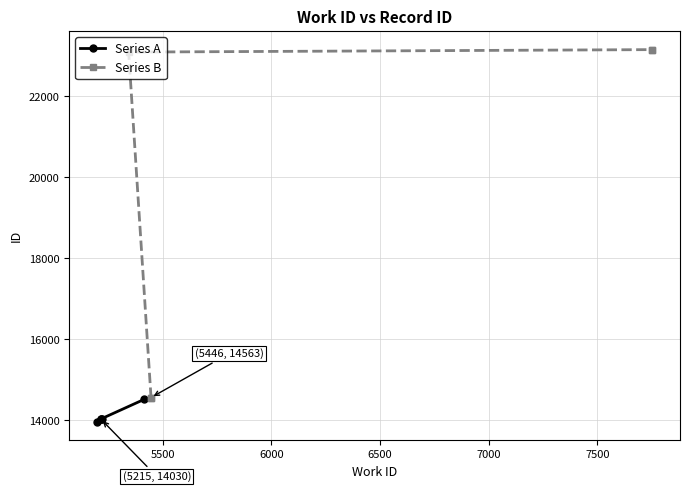

What is the minimum value for Series A?

13971